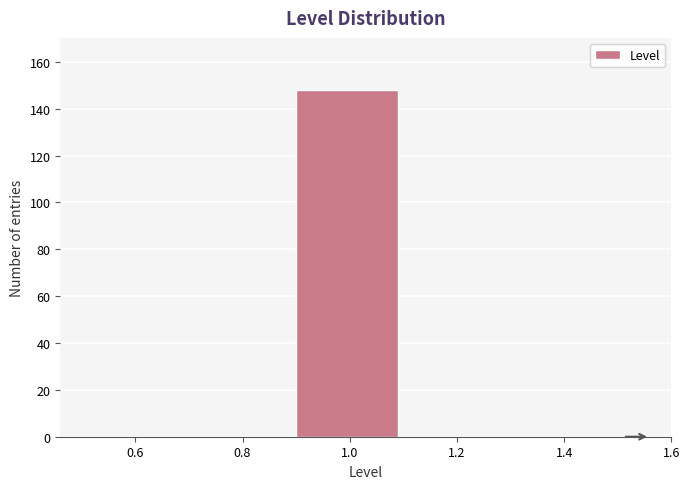

Reading left to right, list every bar in this chart as the range it spans on the x-axis followed by its height. The values are not printed on the chart, so give them approximately, as read against the axis.

0.5 to 0.7: 0
0.7 to 0.9: 0
0.9 to 1.1: 148
1.1 to 1.3: 0
1.3 to 1.5: 0